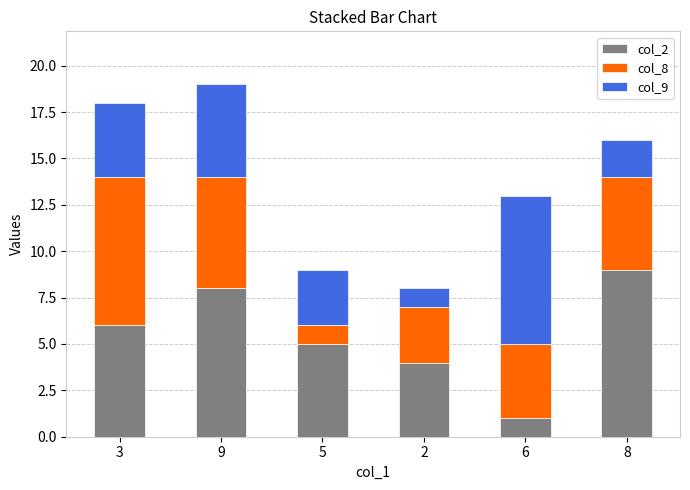

List the labels in order of col_2 value, smallest first.

6, 2, 5, 3, 9, 8